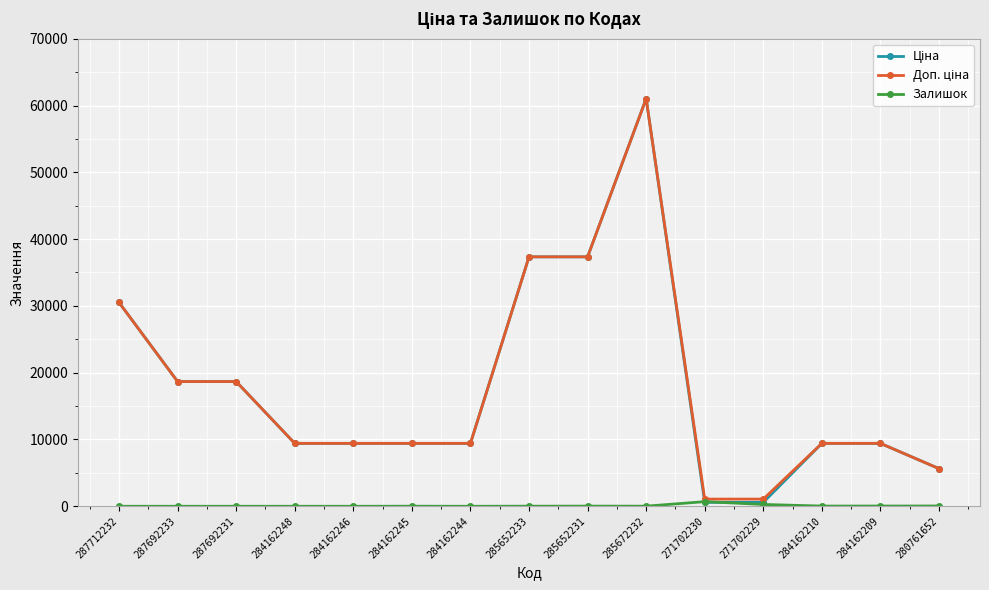

At how many categories does at least one series exceed 770?

15